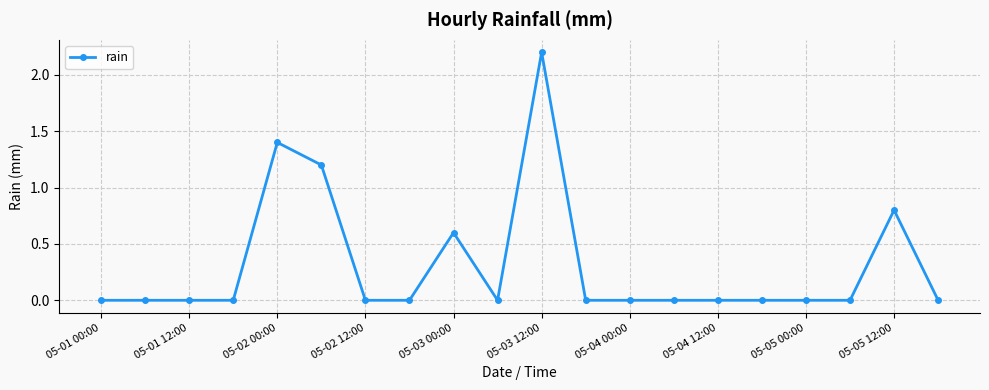

What is the maximum value shown in the chart?

2.2